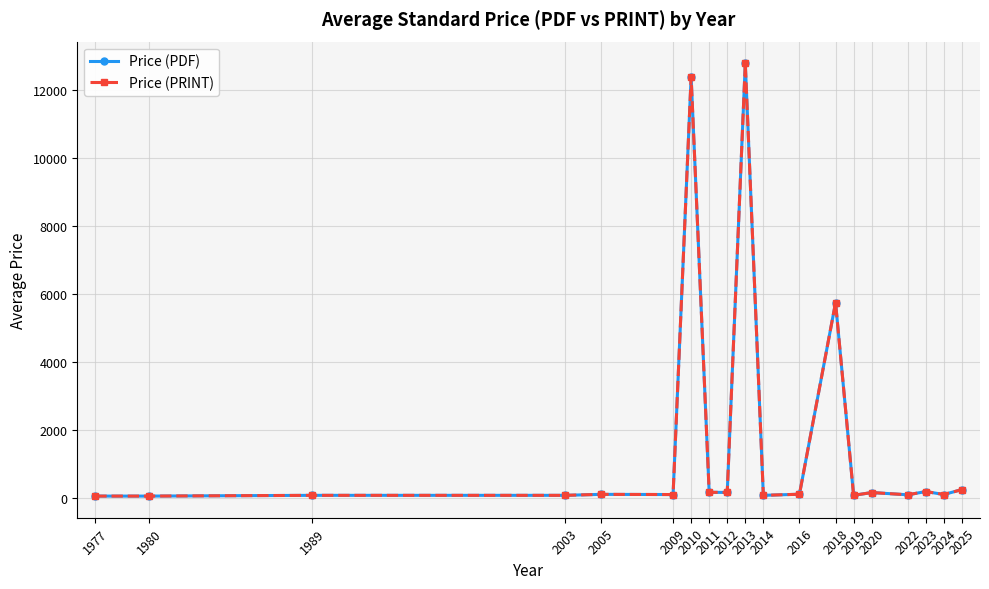

Which series changed the most between 2003 and 2023?

Price (PDF)